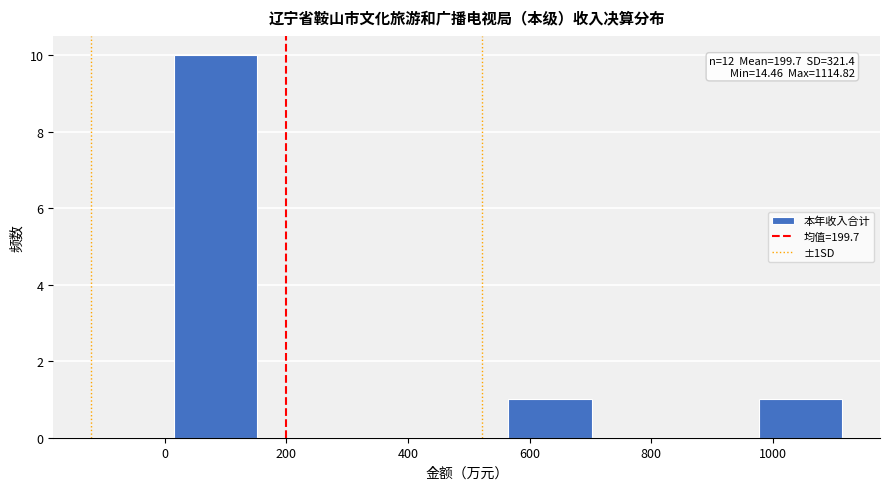

Over which range of the x-axis is the bar tallest?

20 to 160